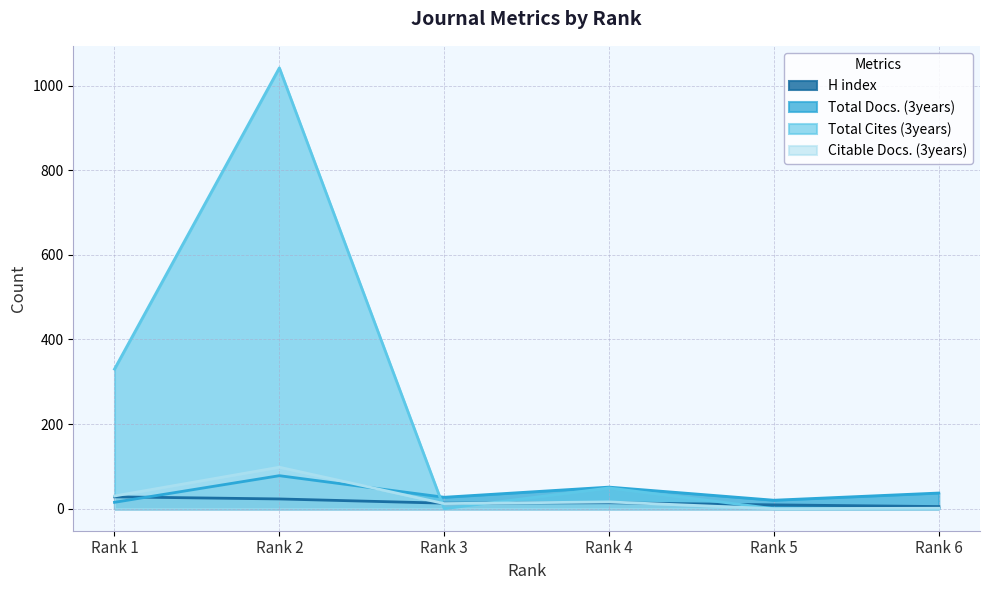

Reading right to left, extract all data points from this chart.

H index: Rank 6=5	Rank 5=9	Rank 4=14	Rank 3=13	Rank 2=23	Rank 1=28
Total Docs. (3years): Rank 6=37	Rank 5=20	Rank 4=51	Rank 3=27	Rank 2=78	Rank 1=15
Total Cites (3years): Rank 6=0	Rank 5=0	Rank 4=49	Rank 3=0	Rank 2=1042	Rank 1=330
Citable Docs. (3years): Rank 6=1	Rank 5=0	Rank 4=16	Rank 3=12	Rank 2=98	Rank 1=30